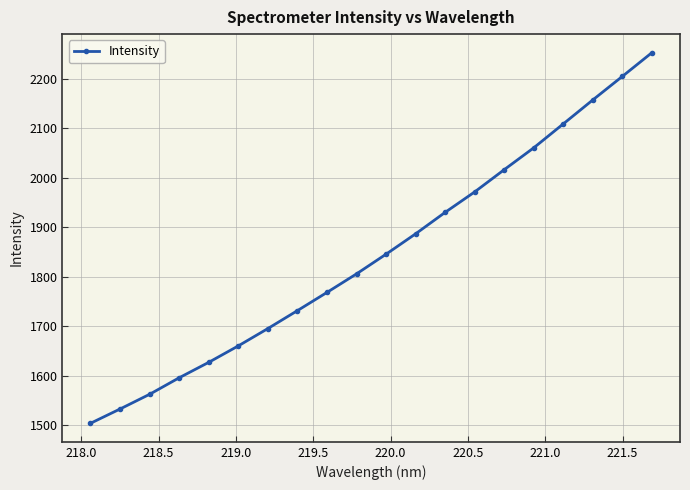

True or false: there are more than 0 points higher than both neighbors.

False